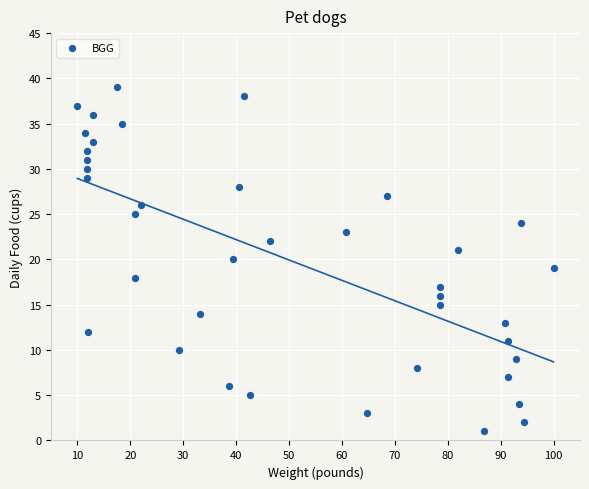

What is the range of Y values (max minus min)?

38